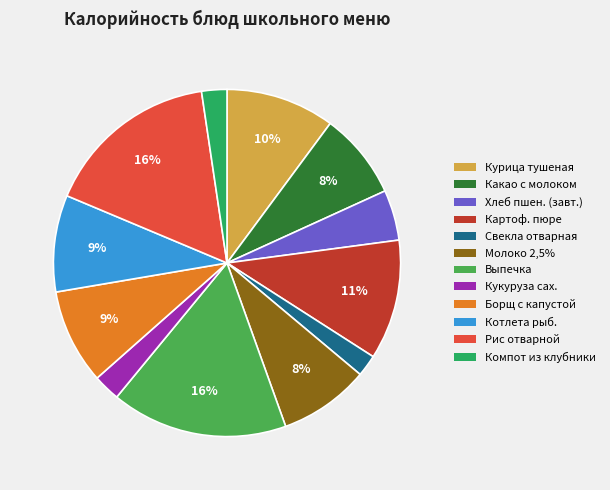

How many segments does this pie chart have?

12